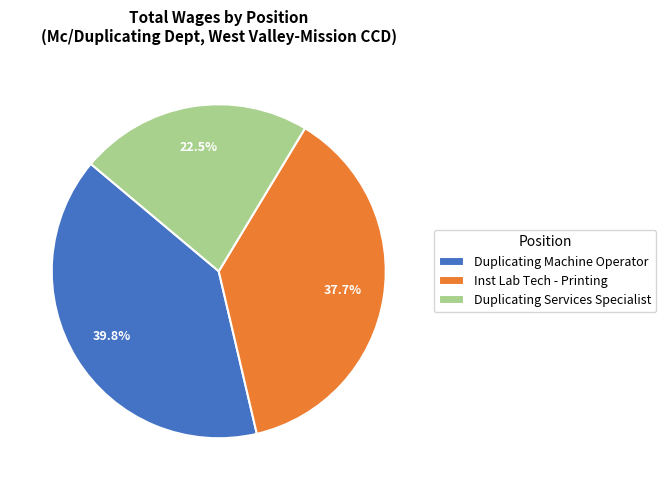

Which has a higher value, Duplicating Services Specialist or Duplicating Machine Operator?

Duplicating Machine Operator